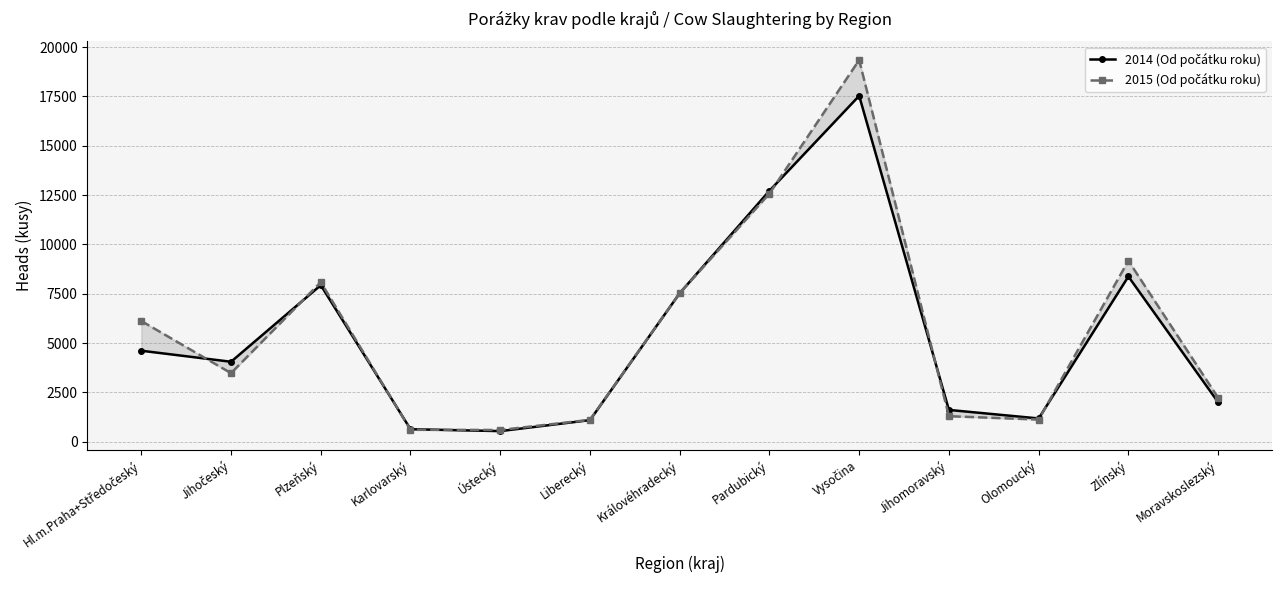

Is it true that 2014 (Od počátku roku) equals 1609 at Jihomoravský?

True